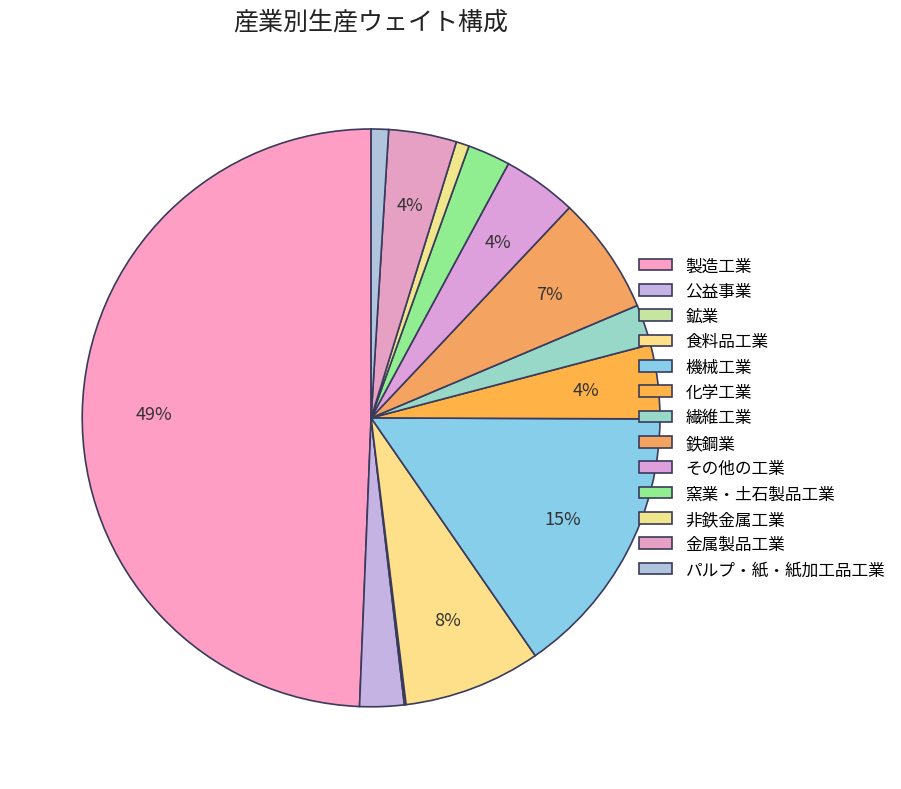

What is the change in value from 食料品工業 to 繊維工業?

-1043.1